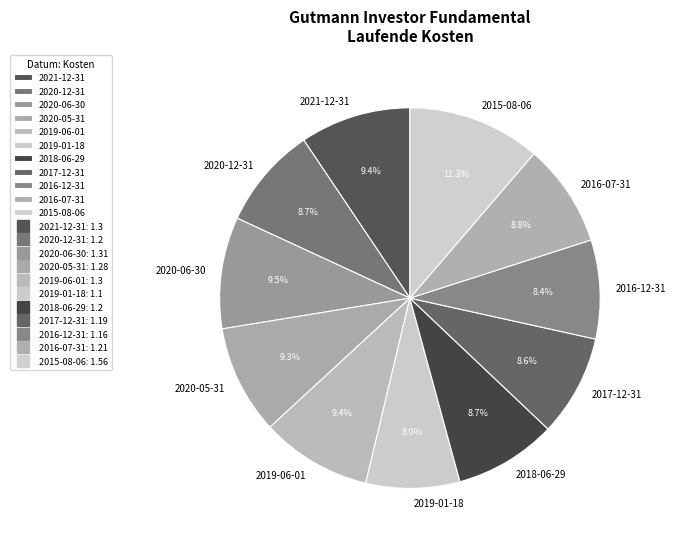

Is there a majority slice in this chart?

No